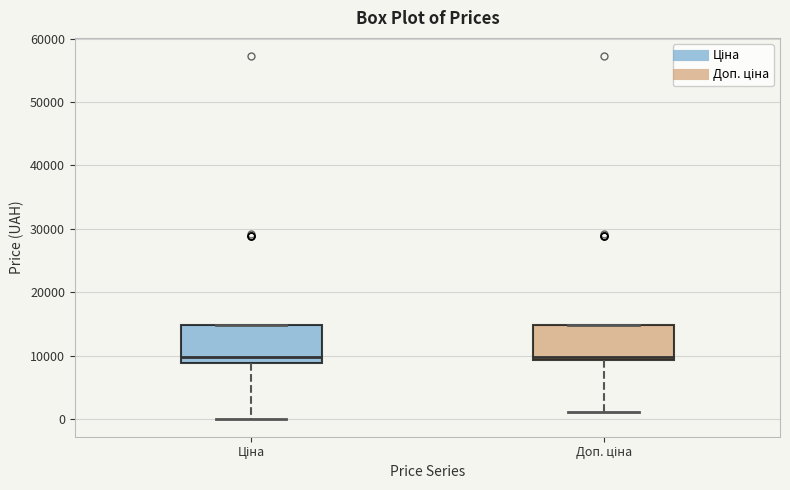

Reading left to right, read every box against the y-axis: the position of its median line, the range the box covers, and the ends of its whiskers. The values are not printed on the chart, so give them approximately, as read against the axis.

Ціна: median 10000, box 9000 to 15000, whiskers 0 to 15000
Доп. ціна: median 10000, box 9000 to 15000, whiskers 1000 to 15000